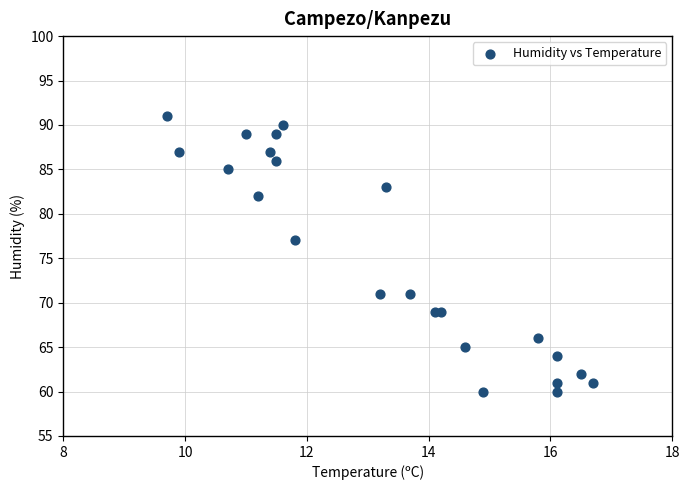

What Y value in the scatter plot is closest to 75?

77